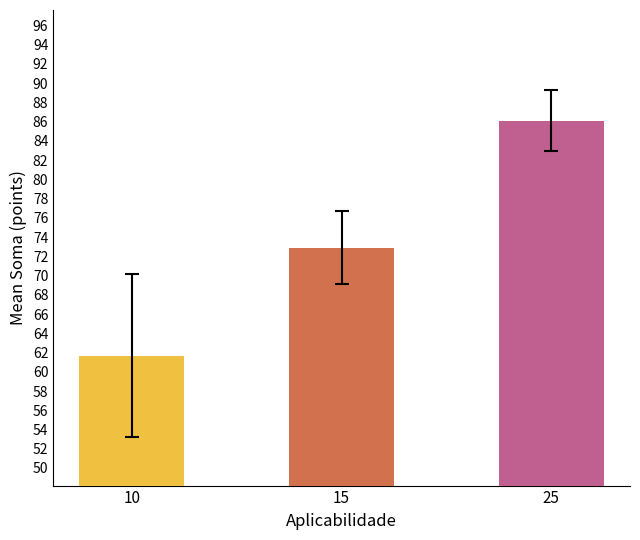

What is the value of the 1st bar from the left?

61.7